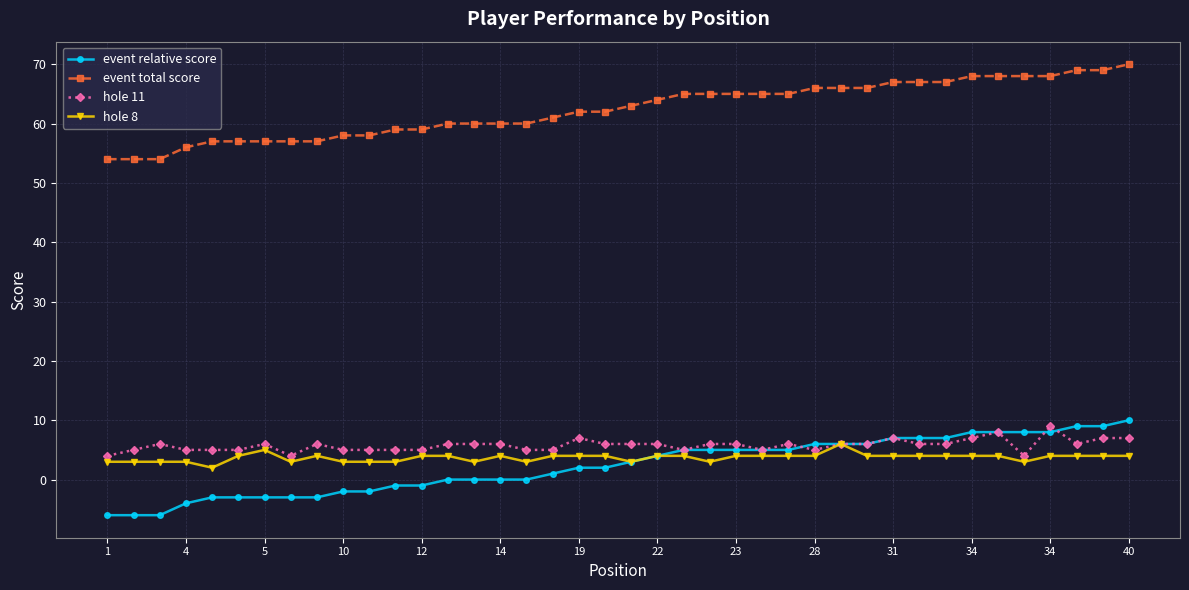

True or false: event relative score and event total score cross at least once.

False